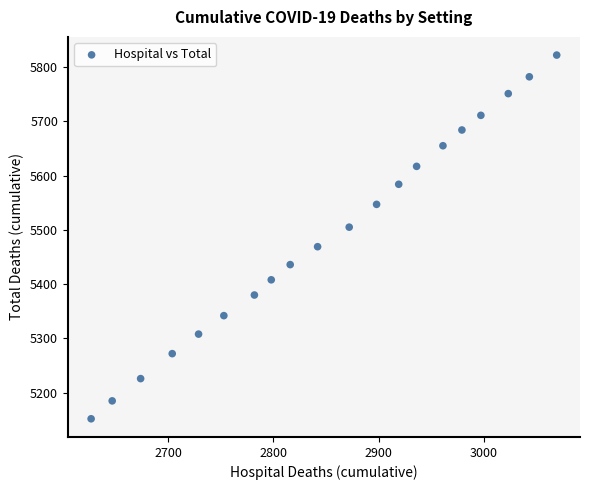

What is the range of Y values (max minus min)?

670